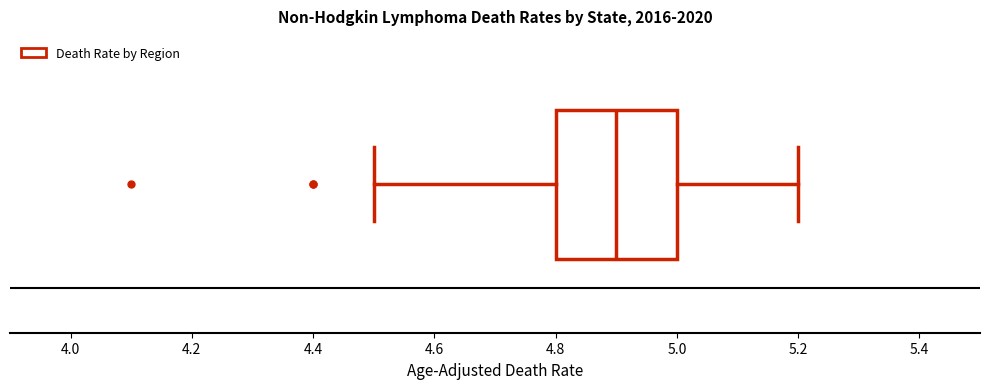

Transcribe this box plot: give where the median line is, the range the box spans, and where the two whiskers end, as read against the x-axis. The values are not printed on the chart, so give them approximately, as read against the axis.

median 4.9, box 4.8 to 5.0, whiskers 4.5 to 5.2